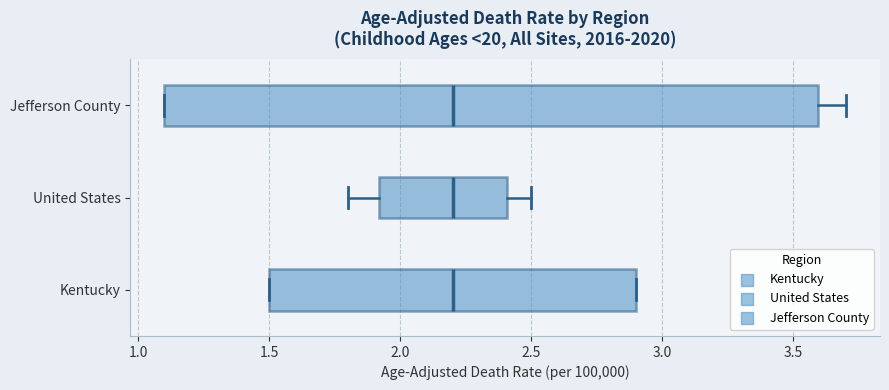

Reading bottom to top, transcribe this box plot: for each box, give where its median line is, the range the box spans, and where its two whiskers end, as read against the x-axis. The values are not printed on the chart, so give them approximately, as read against the axis.

Kentucky: median 2.2, box 1.5 to 2.9, whiskers 1.5 to 2.9
United States: median 2.2, box 1.9 to 2.4, whiskers 1.8 to 2.5
Jefferson County: median 2.2, box 1.1 to 3.6, whiskers 1.1 to 3.7